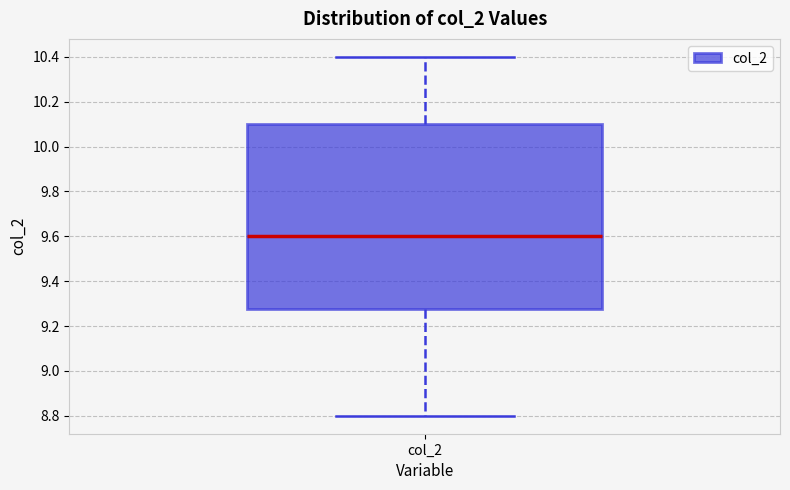

Read this box plot against the y-axis: the position of the median line, the range covered by the box, and the ends of both whiskers. The values are not printed on the chart, so give them approximately, as read against the axis.

median 9.60, box 9.28 to 10.10, whiskers 8.80 to 10.40